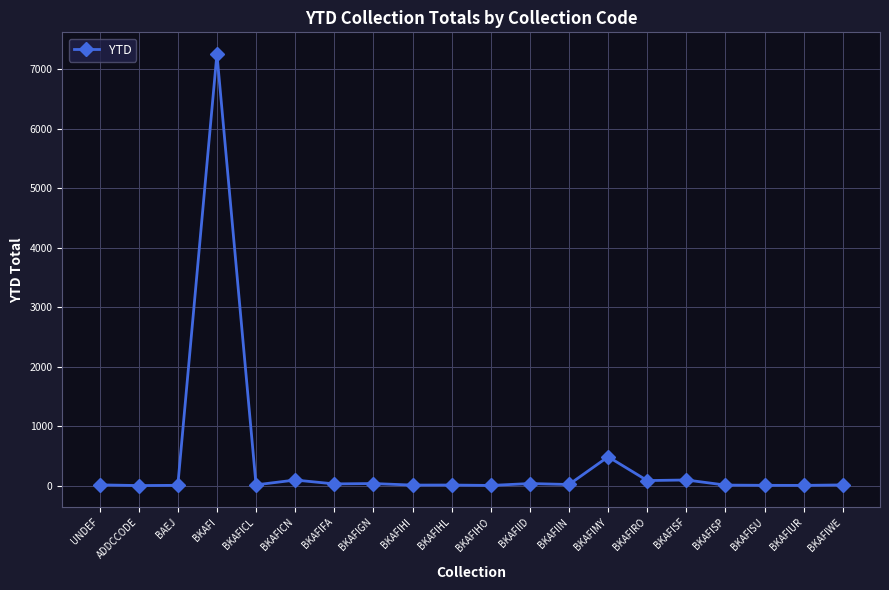

The value at BAEJ is 5. True or false?

True